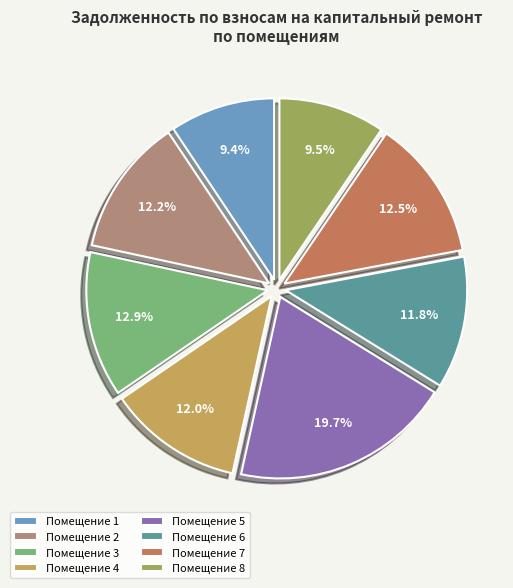

Combined, do Помещение 5 and Помещение 7 account for over 50%?

No